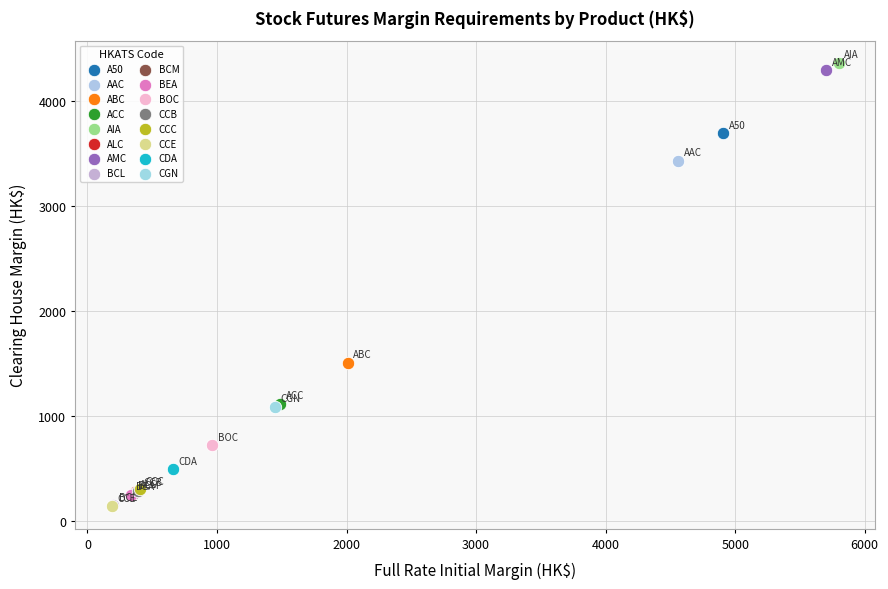

What are all the series names shown in the legend?

A50, AAC, ABC, ACC, AIA, ALC, AMC, BCL, BCM, BEA, BOC, CCB, CCC, CCE, CDA, CGN